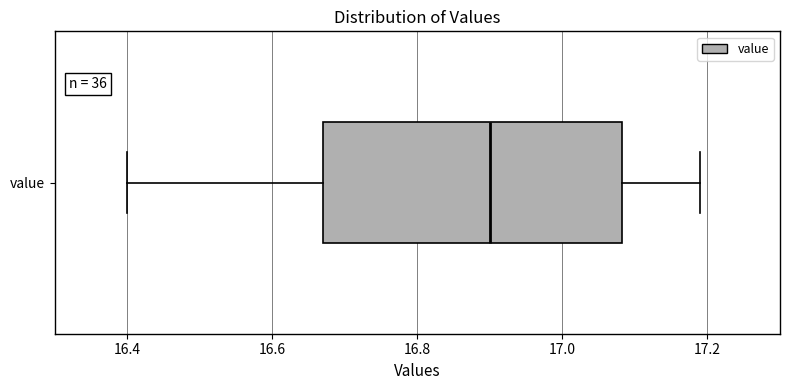

Where does the right whisker of the box for value end on the x-axis? The values are not printed on the chart, so give them approximately, as read against the axis.

17.20